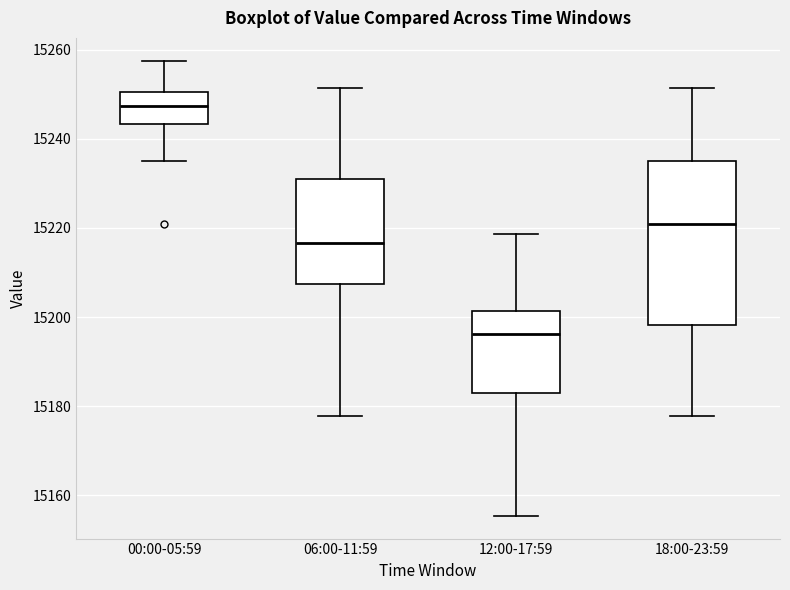

Reading left to right, read every box against the y-axis: the position of its median line, the range the box covers, and the ends of its whiskers. The values are not printed on the chart, so give them approximately, as read against the axis.

00:00-05:59: median 15248, box 15244 to 15250, whiskers 15236 to 15258
06:00-11:59: median 15216, box 15208 to 15232, whiskers 15178 to 15252
12:00-17:59: median 15196, box 15182 to 15202, whiskers 15156 to 15218
18:00-23:59: median 15220, box 15198 to 15236, whiskers 15178 to 15252